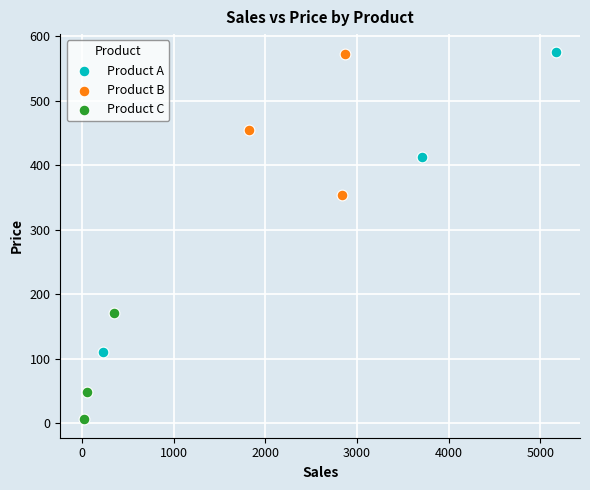

Which series reaches the minimum Y coordinate?

Product C